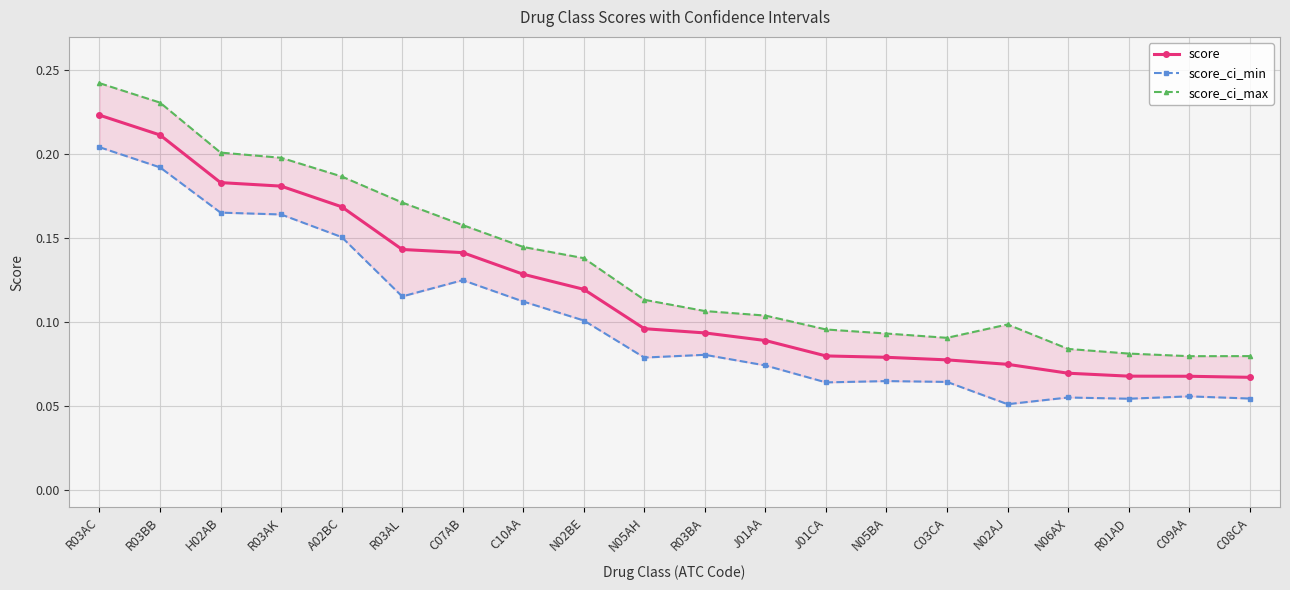

What is the maximum value shown in the chart?

0.2